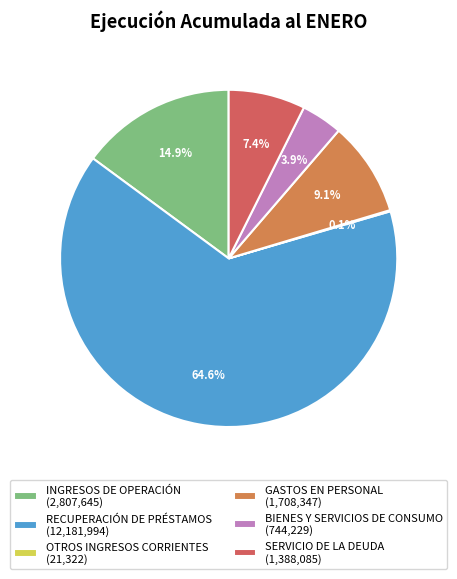

Does BIENES Y SERVICIOS DE CONSUMO (744,229) represent more than half of the total?

No